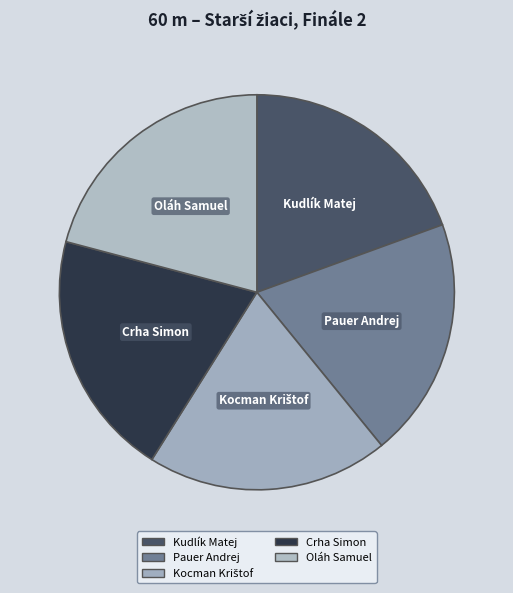

How many segments does this pie chart have?

5